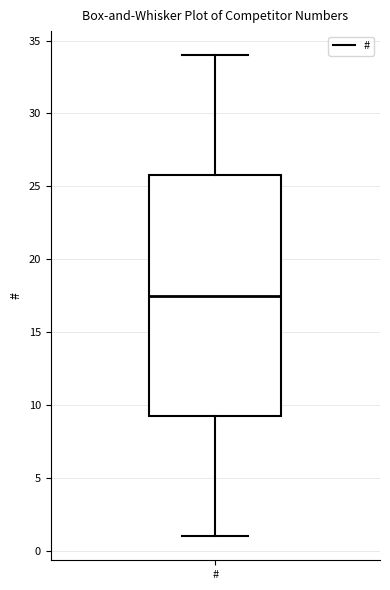

Transcribe this box plot: give where the median line is, the range the box spans, and where the two whiskers end, as read against the y-axis. The values are not printed on the chart, so give them approximately, as read against the axis.

median 17.5, box 9.5 to 26.0, whiskers 1.0 to 34.0